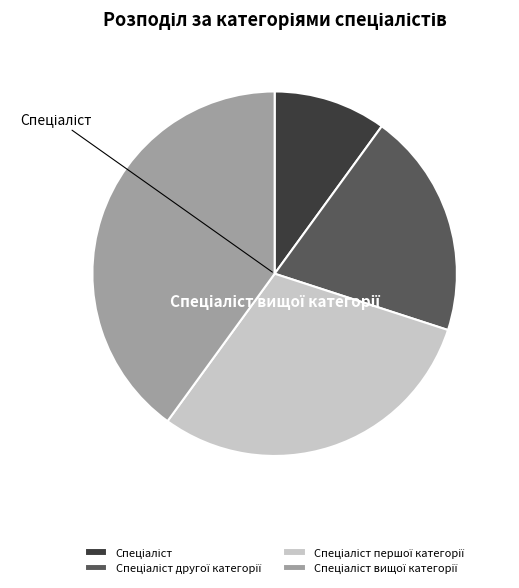

Is it true that Спеціаліст вищої категорії is 40% of the pie?

True